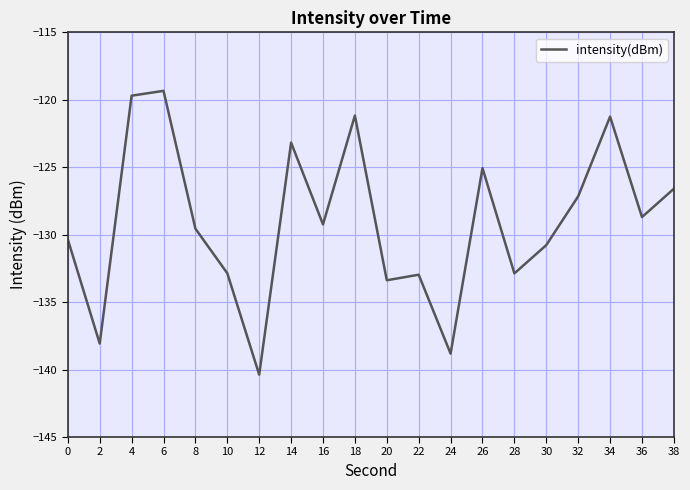

How many lines are shown in the chart?

1